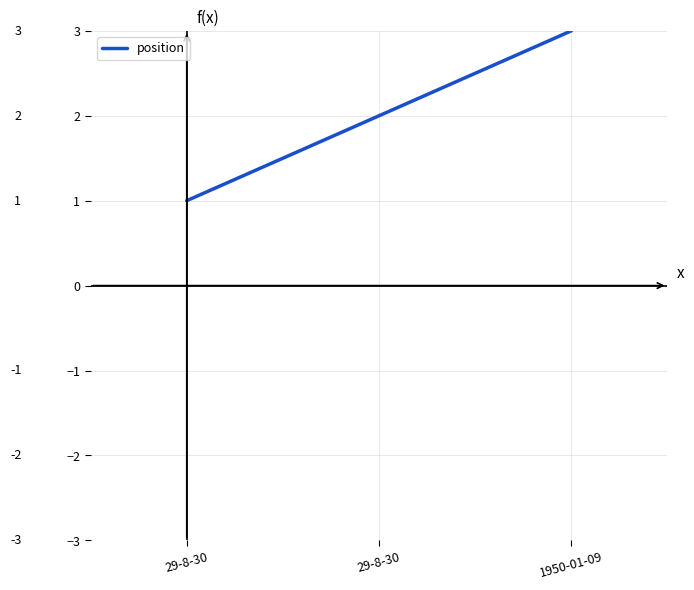

The value at 1950-01-09 is 3. True or false?

True